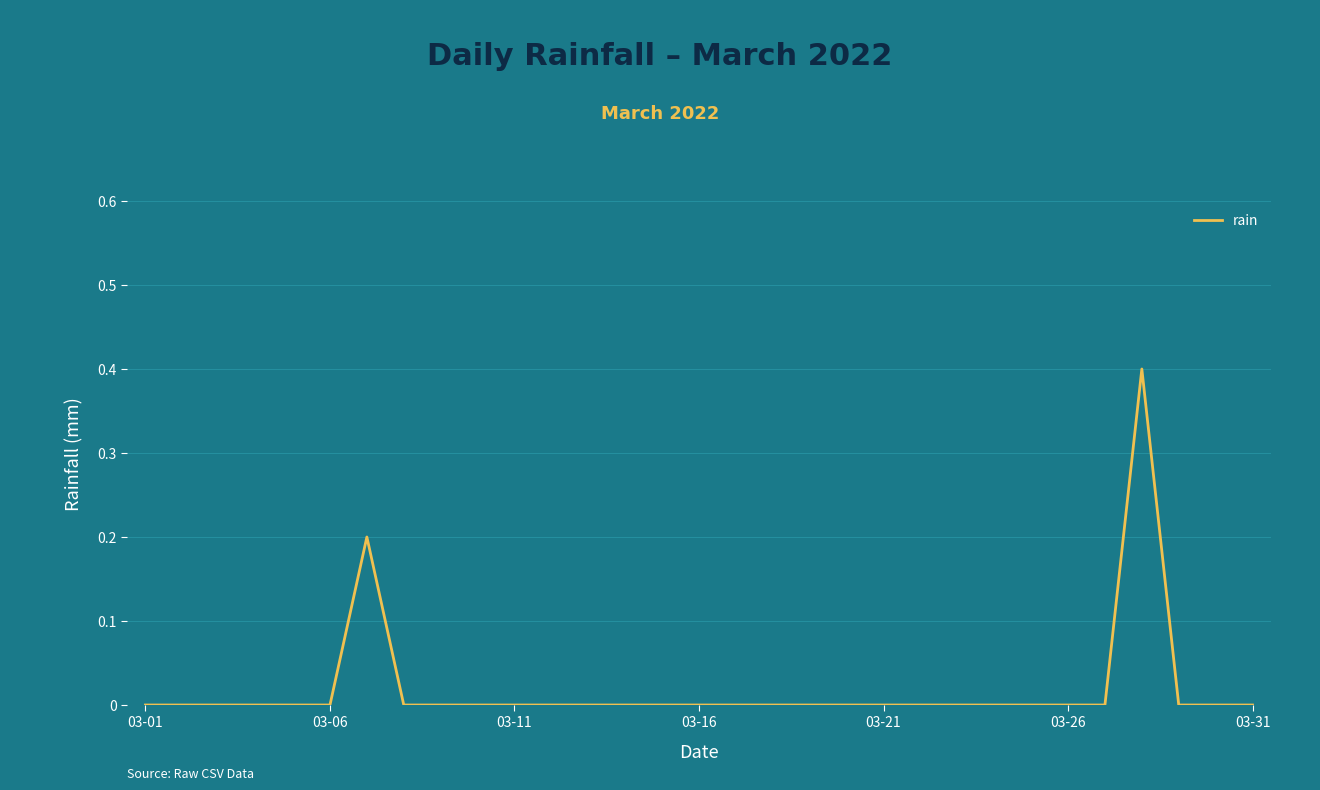

What is the difference between the maximum and minimum values?

0.4